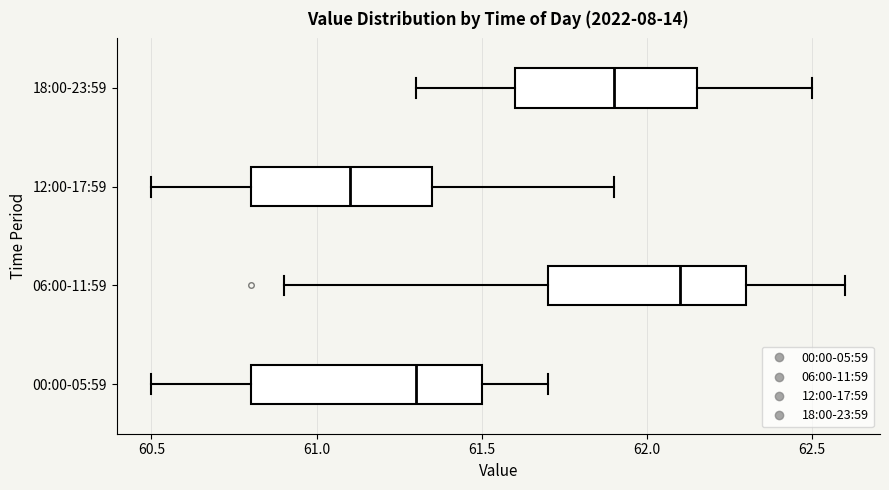

Reading bottom to top, transcribe this box plot: for each box, give where its median line is, the range the box spans, and where its two whiskers end, as read against the x-axis. The values are not printed on the chart, so give them approximately, as read against the axis.

00:00-05:59: median 61.30, box 60.80 to 61.50, whiskers 60.50 to 61.70
06:00-11:59: median 62.10, box 61.70 to 62.30, whiskers 60.90 to 62.60
12:00-17:59: median 61.10, box 60.80 to 61.35, whiskers 60.50 to 61.90
18:00-23:59: median 61.90, box 61.60 to 62.15, whiskers 61.30 to 62.50